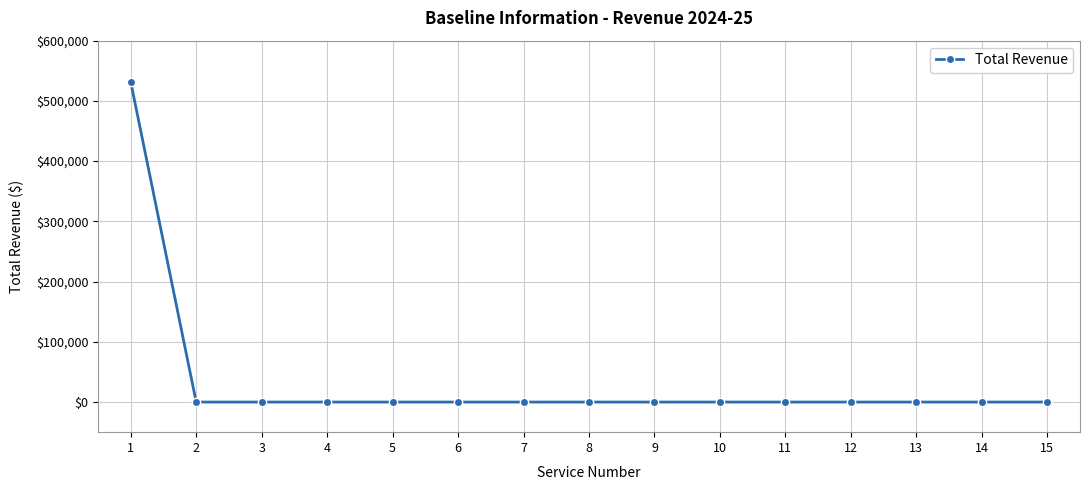

Is it true that the value at 12 is 0?

True